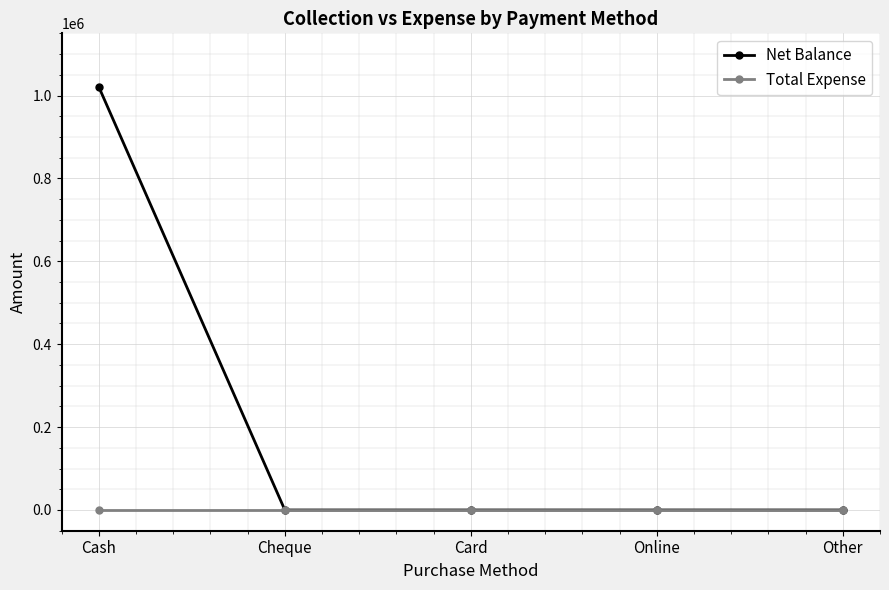

What is the total value across all series at Cash?

1020500